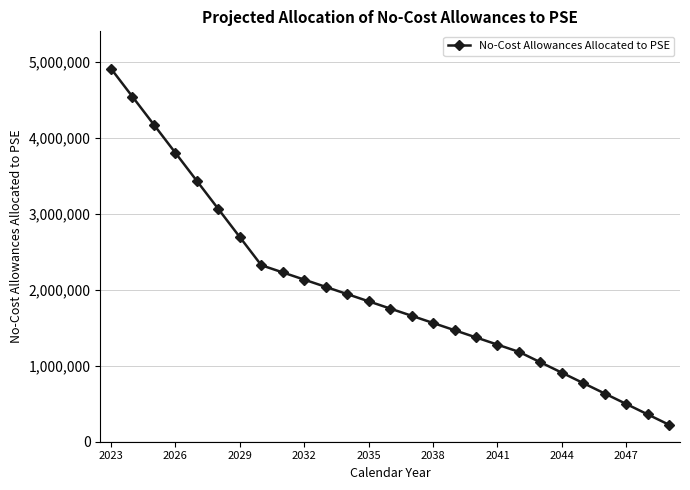

How many categories are shown in the chart?

27